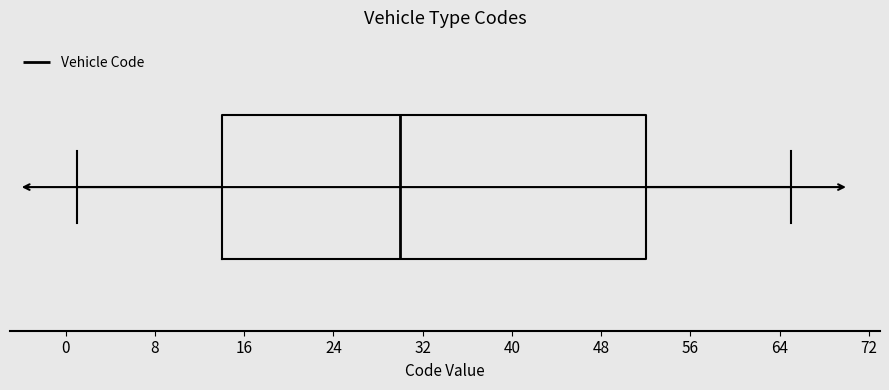

Read this box plot against the x-axis: the position of the median line, the range covered by the box, and the ends of both whiskers. The values are not printed on the chart, so give them approximately, as read against the axis.

median 30, box 14 to 52, whiskers 1 to 65